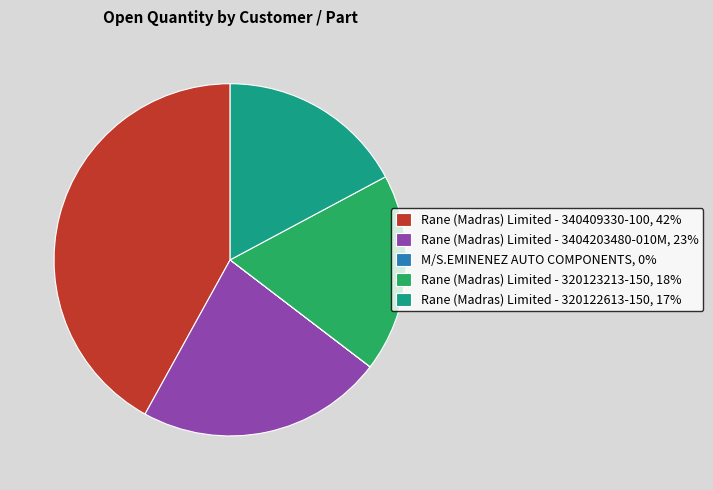

Is there any slice that represents more than half of the pie?

No